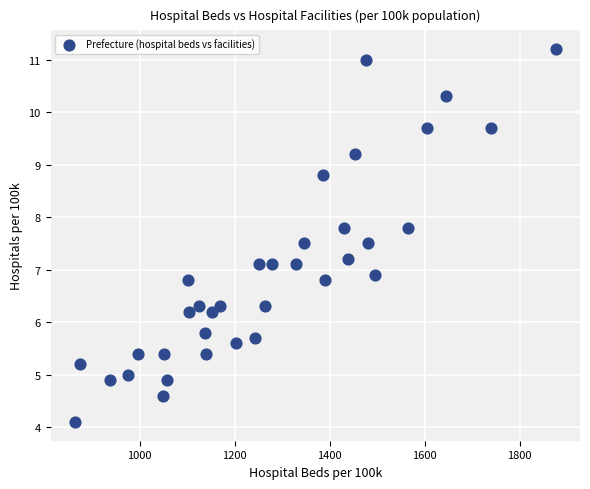

What is the range of Y values (max minus min)?

7.1